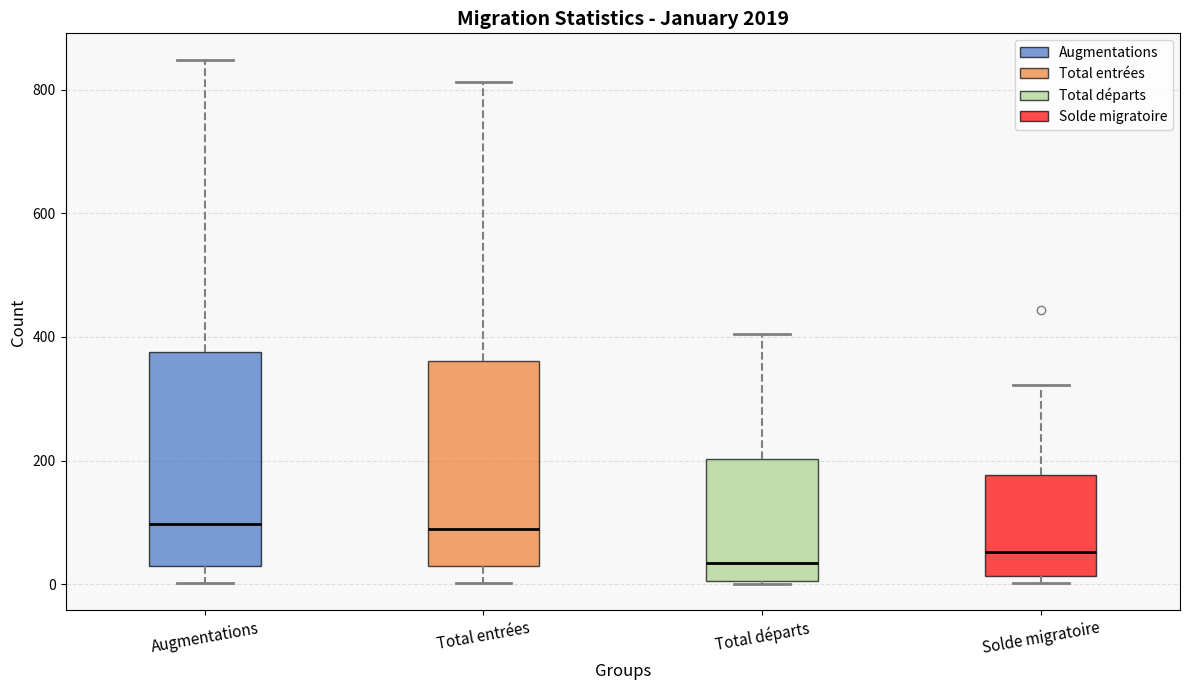

Reading left to right, read every box against the y-axis: the position of its median line, the range the box covers, and the ends of its whiskers. The values are not printed on the chart, so give them approximately, as read against the axis.

Augmentations: median 100, box 20 to 380, whiskers 0 to 840
Total entrées: median 80, box 20 to 360, whiskers 0 to 820
Total départs: median 40, box 0 to 200, whiskers 0 to 400
Solde migratoire: median 60, box 20 to 180, whiskers 0 to 320